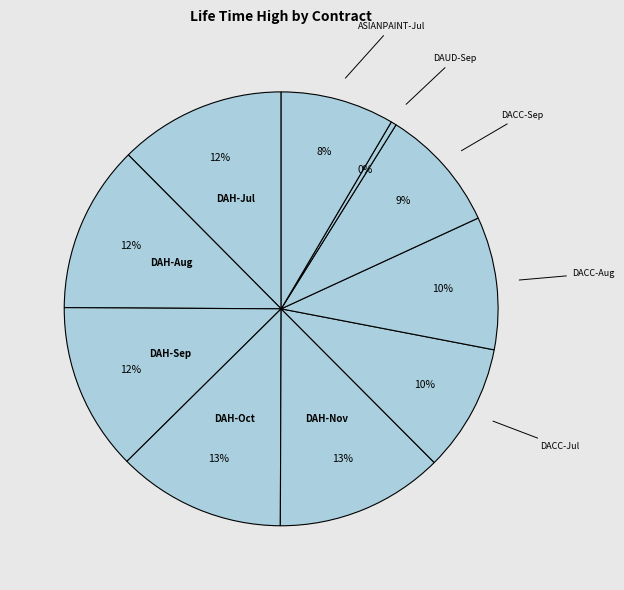

How many segments does this pie chart have?

10